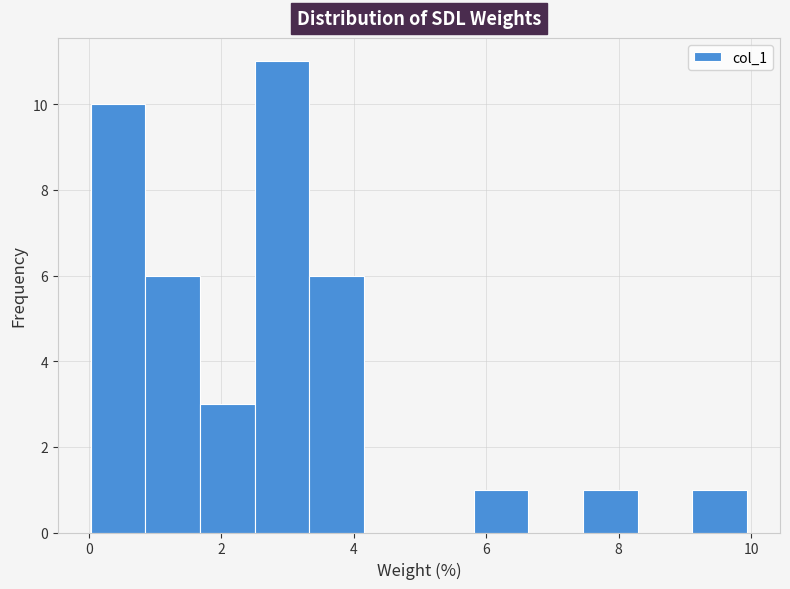

How tall is the bar that spans 9.2 to 10.0 on the x-axis? Neither the bar edges nor the heights are printed on the chart, so give them approximately, as read against the axes.

1